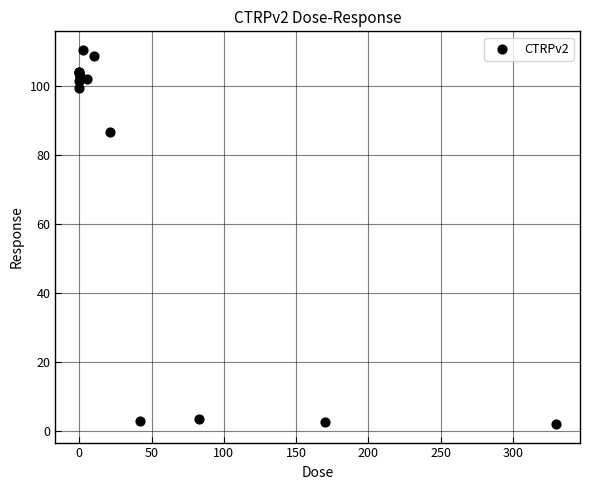

What Y value in the scatter plot is closest to 56?

86.7